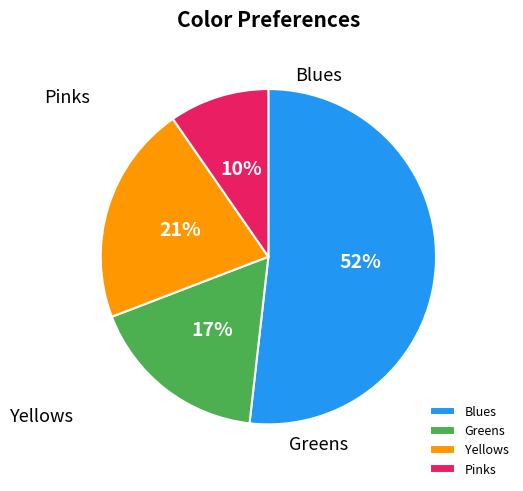

How many segments does this pie chart have?

4